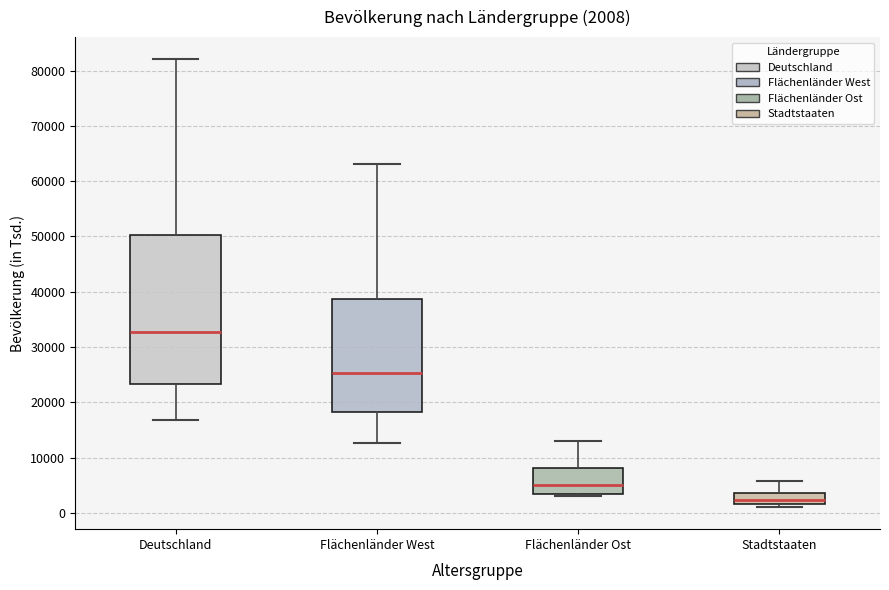

Which box's median line is the highest?

Deutschland